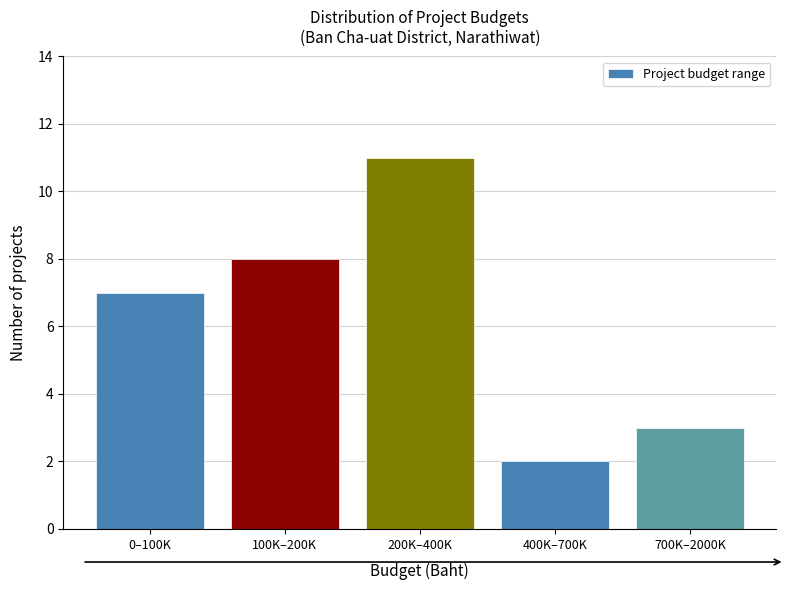

Reading right to left, what are all the values shown in this chart?

3	2	11	8	7